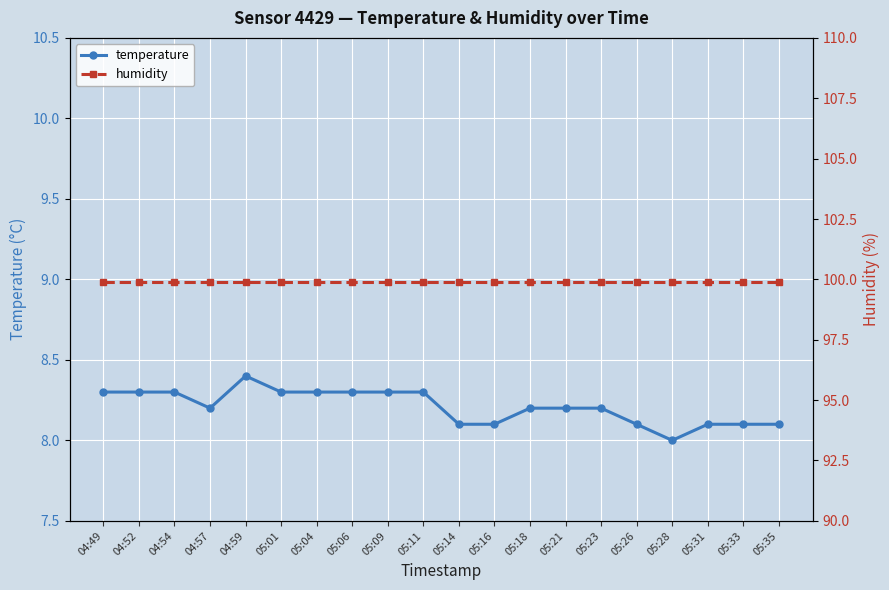

At how many categories does at least one series exceed 12?

20